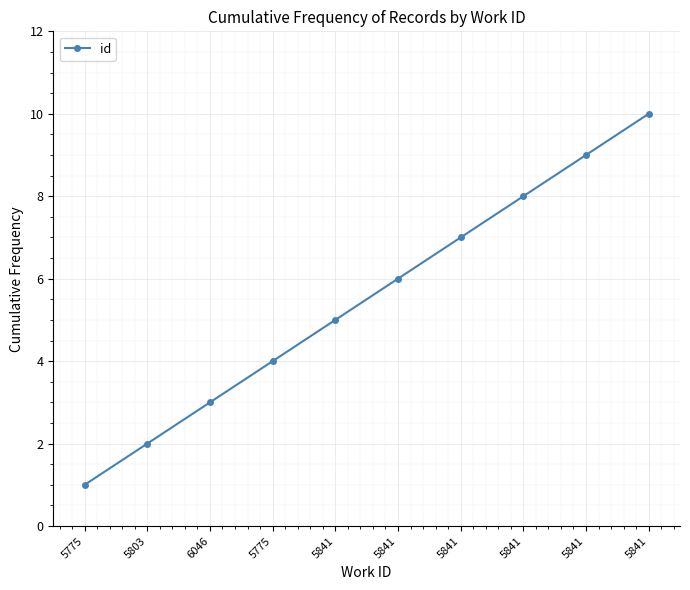

How many categories are shown in the chart?

10